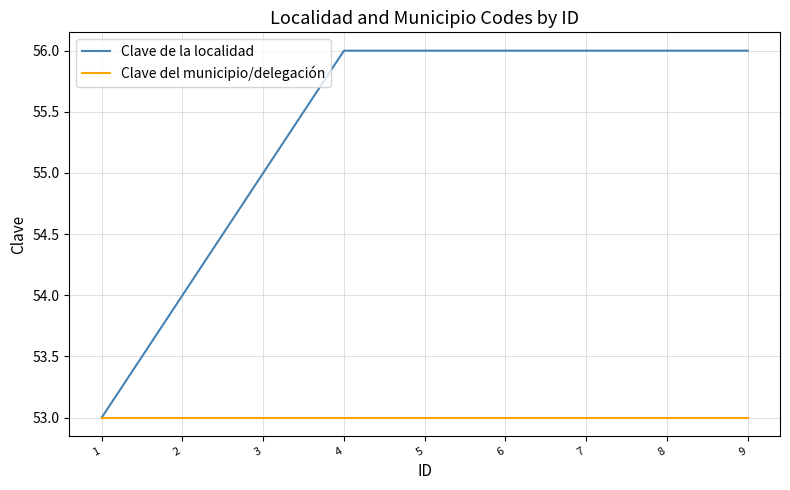

What are all the series names shown in the legend?

Clave de la localidad, Clave del municipio/delegación